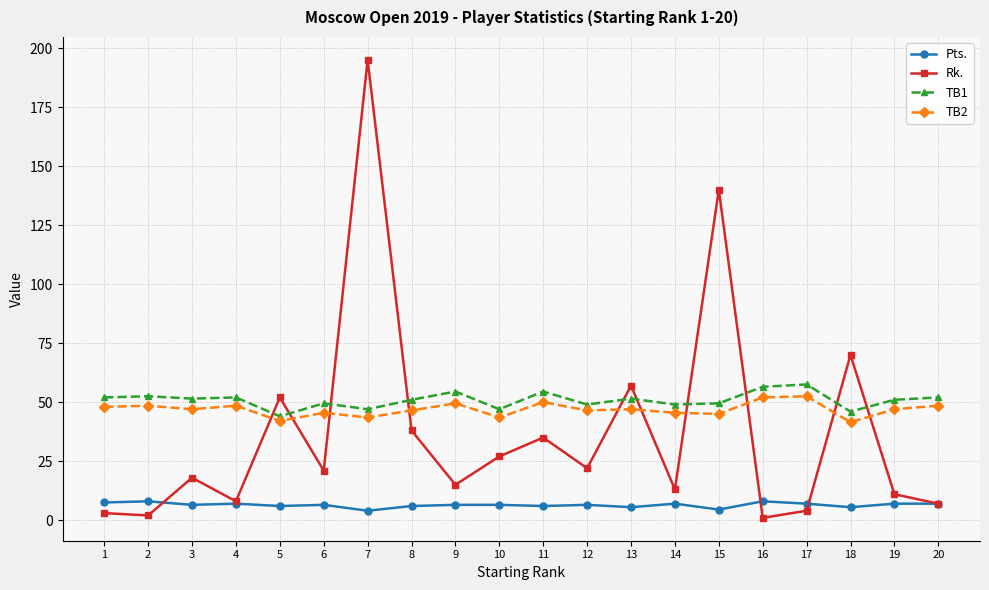

What is the average value of the Pts. series?

6.4